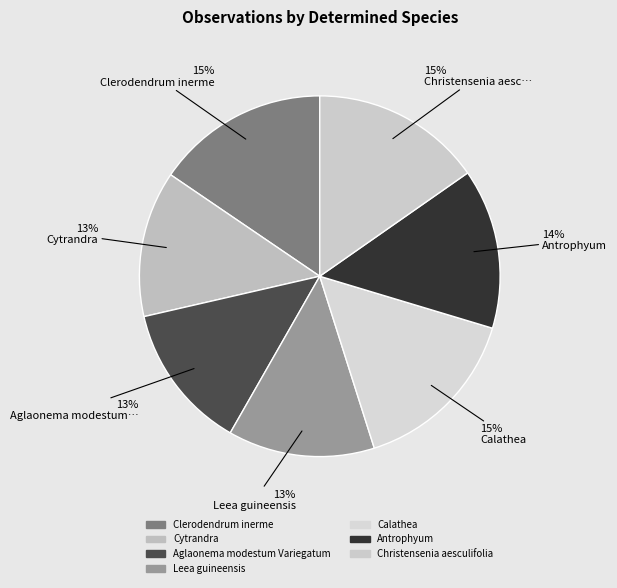

To the nearest percent, what percentage of the pie is Christensenia aesculifolia?

15%